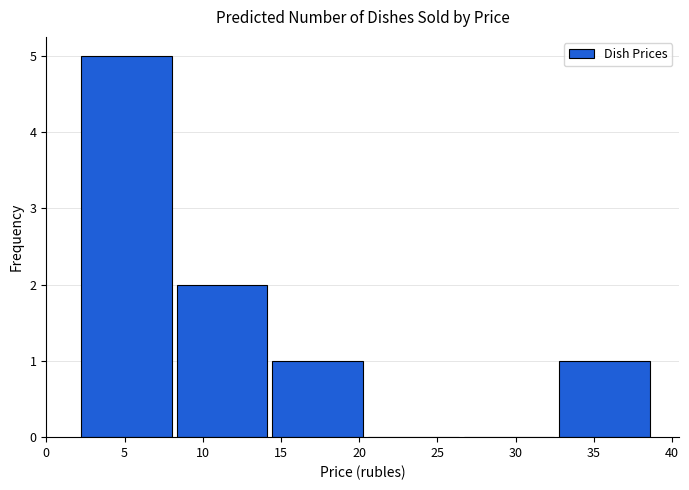

Reading left to right, transcribe this chart: for each bar, give the range it covers on the x-axis and its height. Neither the bar edges nor the heights are printed on the chart, so give them approximately, as read against the axes.

2.0 to 8.0: 5
8.0 to 14.5: 2
14.5 to 20.5: 1
20.5 to 26.5: 0
26.5 to 32.5: 0
32.5 to 39.0: 1